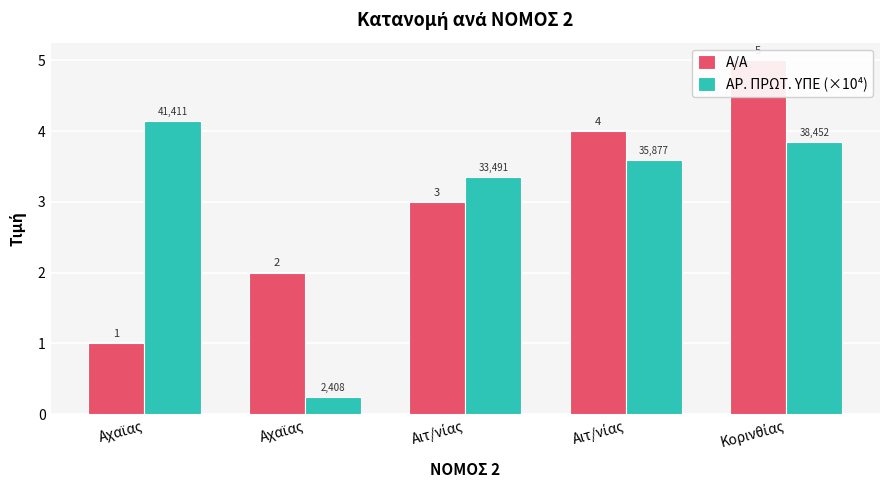

Reading left to right, extract all data points from this chart.

Α/Α: Αχαϊας=1.0	Αχαϊας=2.0	Αιτ/νίας=3.0	Αιτ/νίας=4.0	Κορινθίας=5.0
ΑΡ. ΠΡΩΤ. ΥΠΕ (×10⁴): Αχαϊας=4.1	Αχαϊας=0.2	Αιτ/νίας=3.3	Αιτ/νίας=3.6	Κορινθίας=3.8